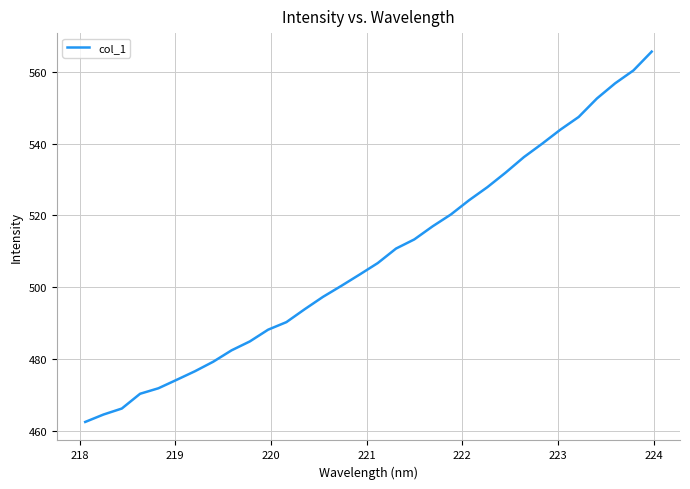

What is the maximum value shown in the chart?

565.6